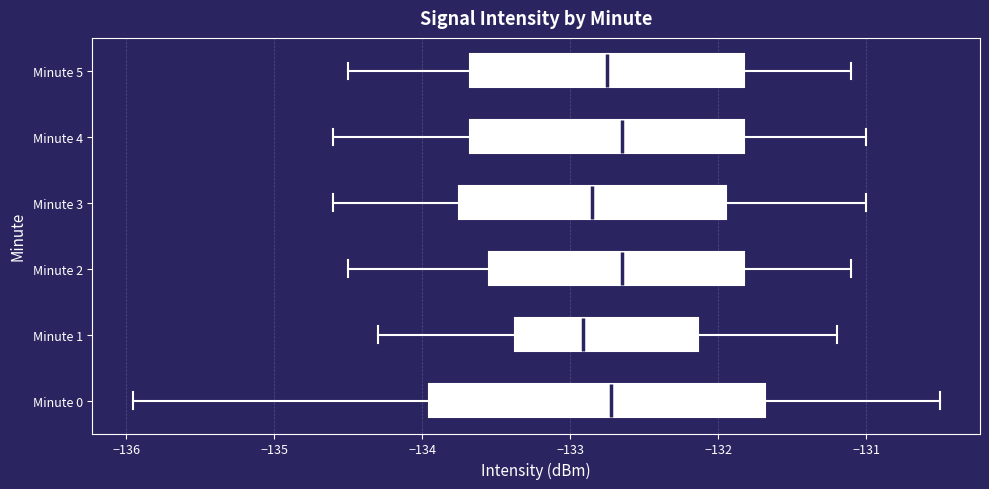

Where does the right whisker of the box for Minute 1 end on the x-axis? The values are not printed on the chart, so give them approximately, as read against the axis.

-131.2